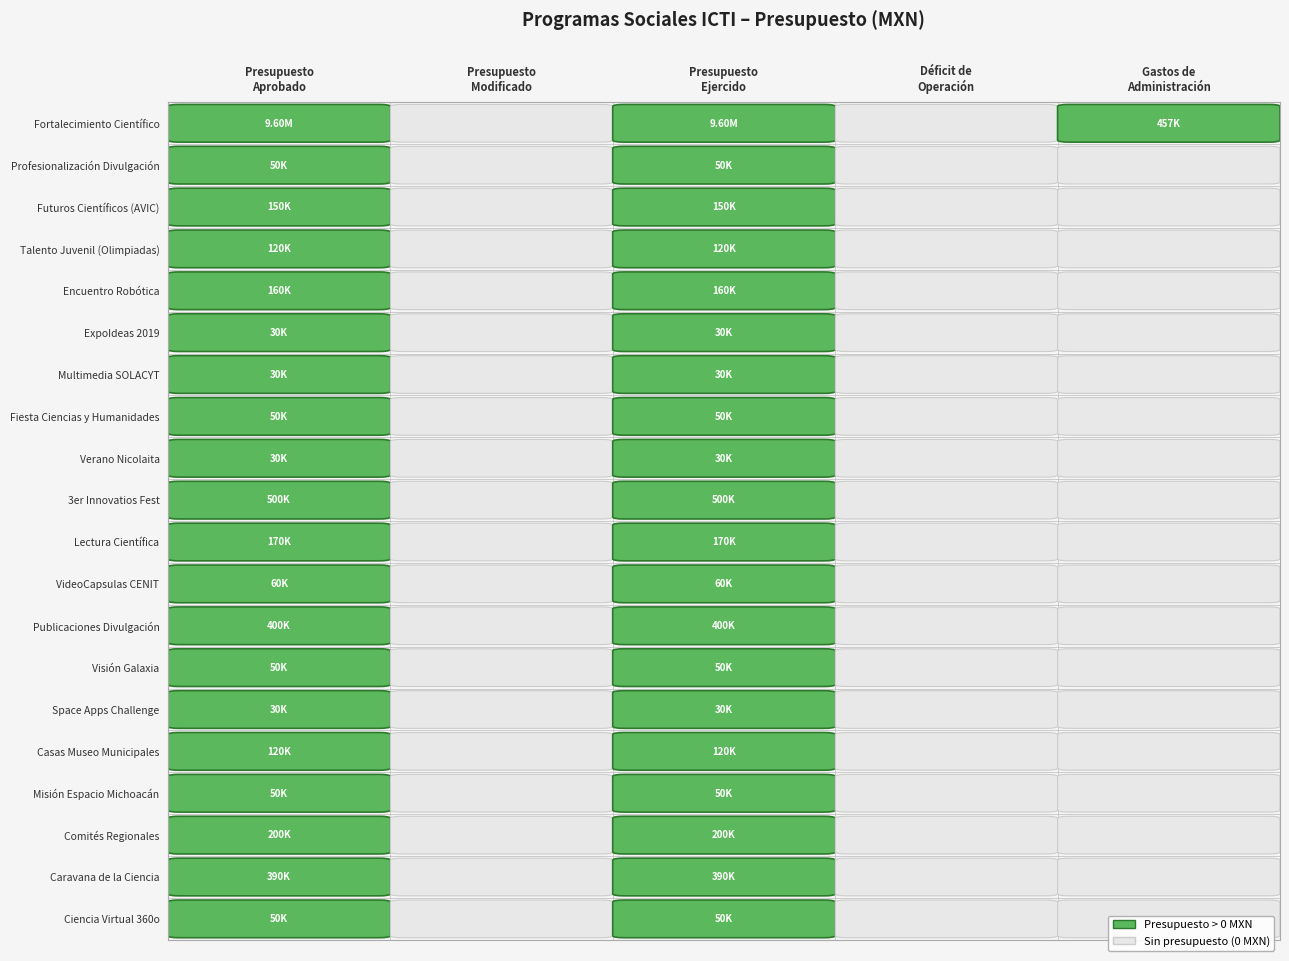

Rank the series by their maximum value, from highest to lowest.

Fortalecimiento Científico, 3er Innovatios Fest, Publicaciones Divulgación, Caravana de la Ciencia, Comités Regionales, Lectura Científica, Encuentro Robótica, Futuros Científicos (AVIC), Talento Juvenil (Olimpiadas), Casas Museo Municipales, VideoCapsulas CENIT, Profesionalización Divulgación, Fiesta Ciencias y Humanidades, Visión Galaxia, Misión Espacio Michoacán, Ciencia Virtual 360o, ExpoIdeas 2019, Multimedia SOLACYT, Verano Nicolaita, Space Apps Challenge